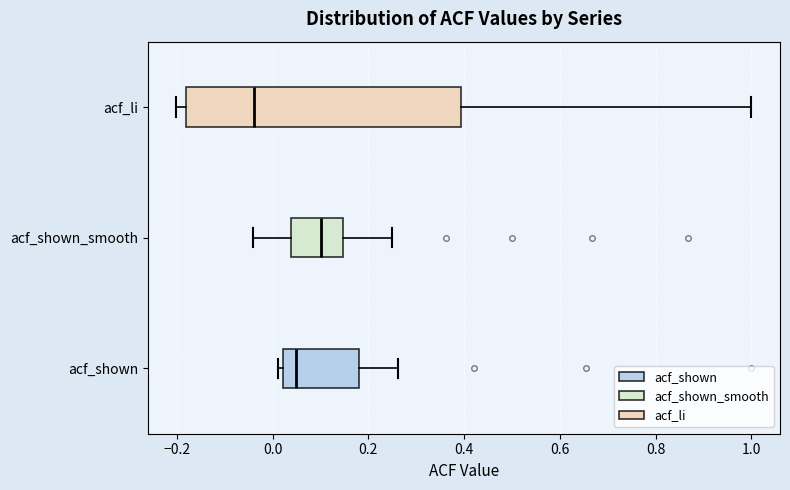

Which box's median line is the furthest to the left?

acf_li